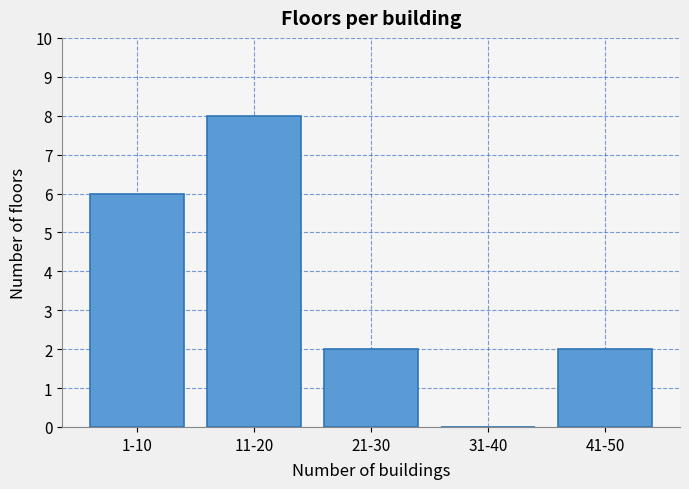

Reading right to left, what are all the values shown in this chart?

41-50=2	31-40=0	21-30=2	11-20=8	1-10=6